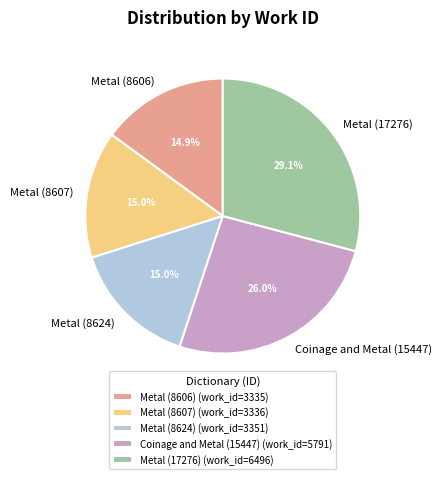

To the nearest percent, what portion does Metal (8607) represent?

15%